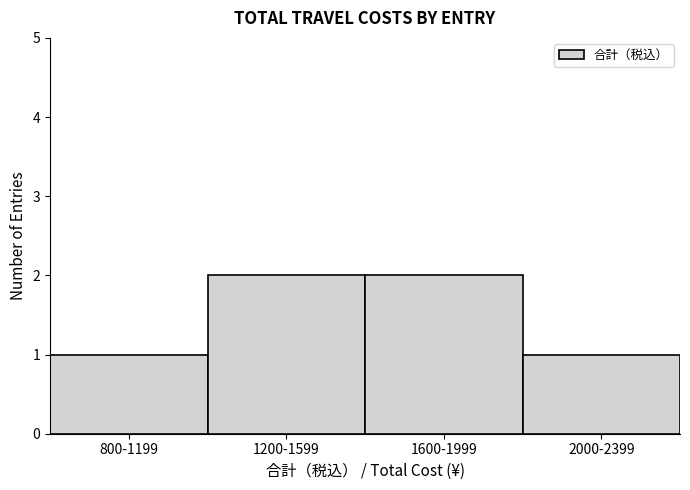

Reading right to left, list all the values displayed in this chart.

2000-2399=1	1600-1999=2	1200-1599=2	800-1199=1